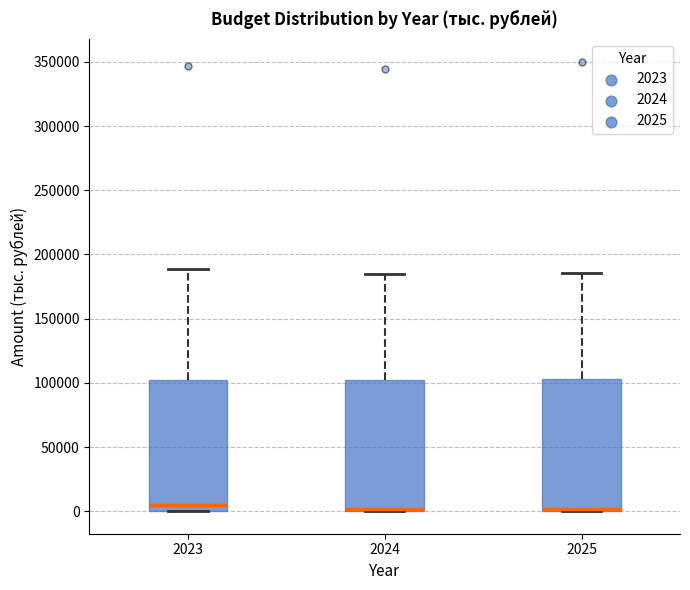

Where is the lower edge of the box at x = 2023 on the y-axis? The values are not printed on the chart, so give them approximately, as read against the axis.

0